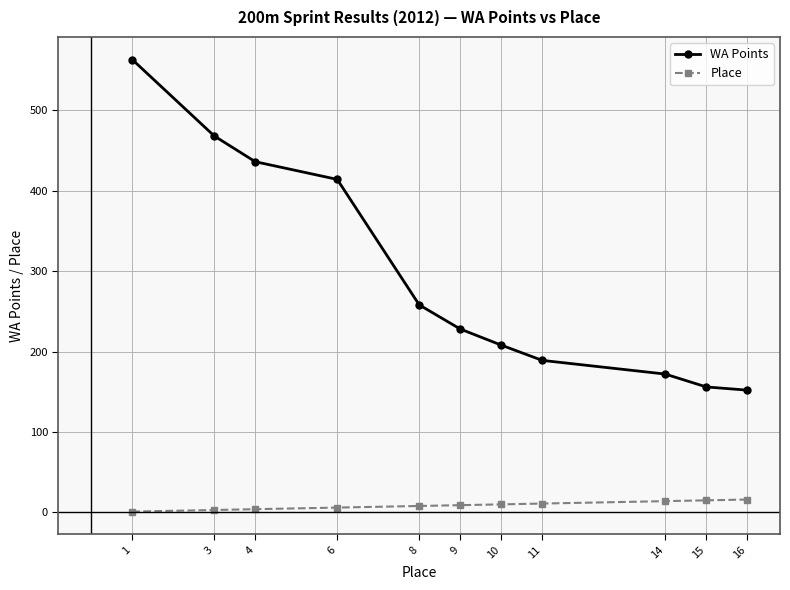

What is the sum of all WA Points values?

3244